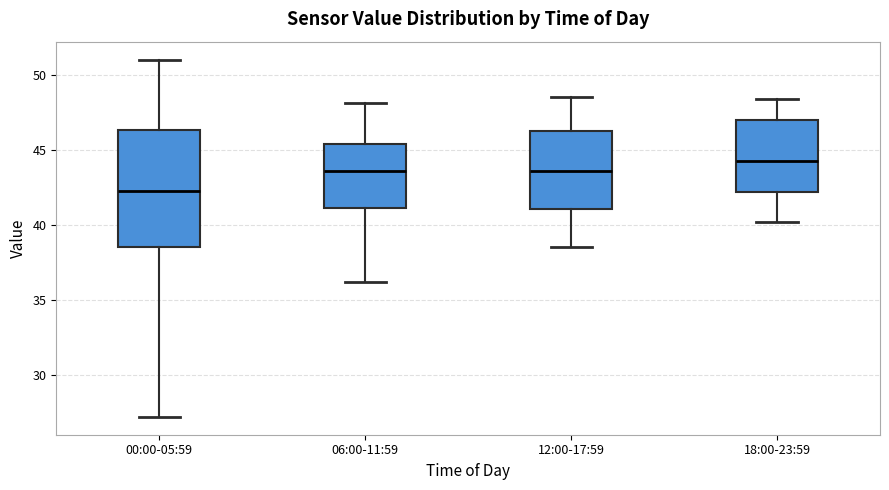

Reading left to right, transcribe this box plot: for each box, give where its median line is, the range the box spans, and where its two whiskers end, as read against the y-axis. The values are not printed on the chart, so give them approximately, as read against the axis.

00:00-05:59: median 42.5, box 38.5 to 46.5, whiskers 27.0 to 51.0
06:00-11:59: median 43.5, box 41.0 to 45.5, whiskers 36.0 to 48.0
12:00-17:59: median 43.5, box 41.0 to 46.0, whiskers 38.5 to 48.5
18:00-23:59: median 44.5, box 42.0 to 47.0, whiskers 40.0 to 48.5